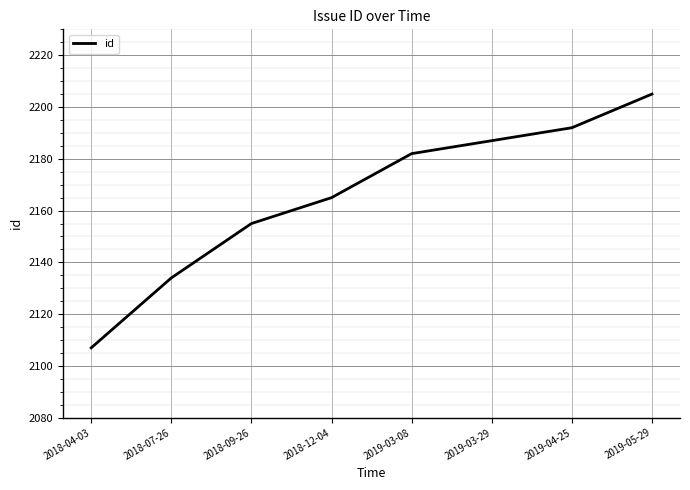

What is the sum of all values?

17327